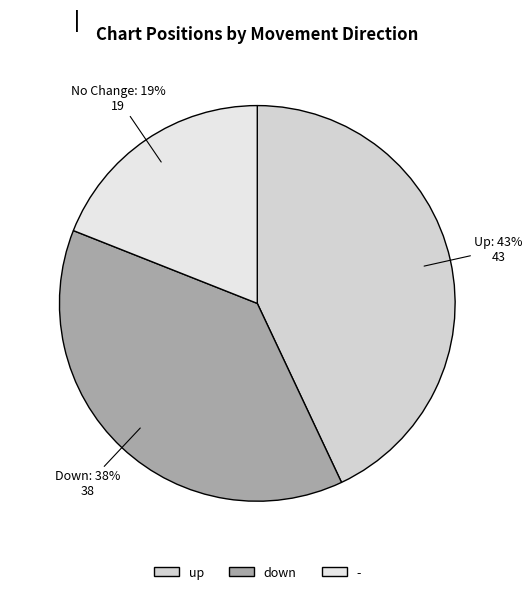

To the nearest percent, what is the difference between the - and up slice percentages?

24%